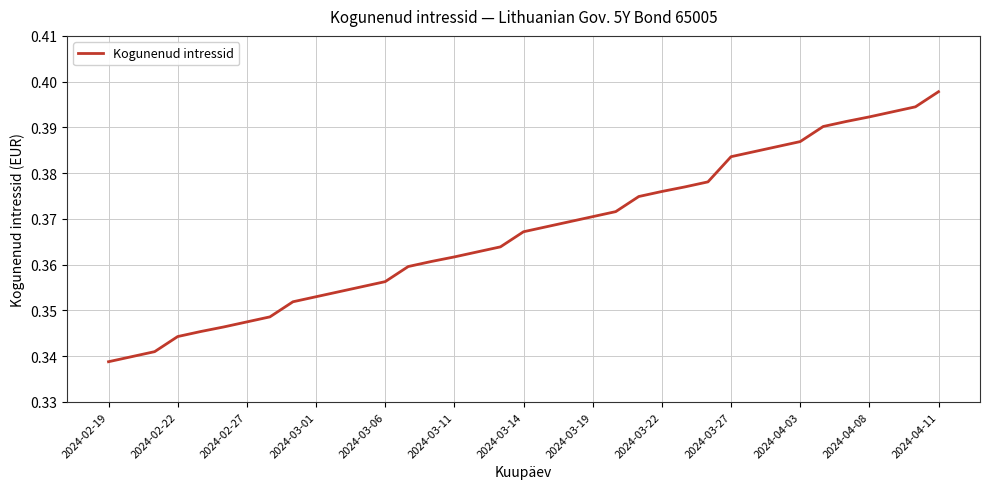

Is it true that the value at 2024-04-03 is 0.6?

False